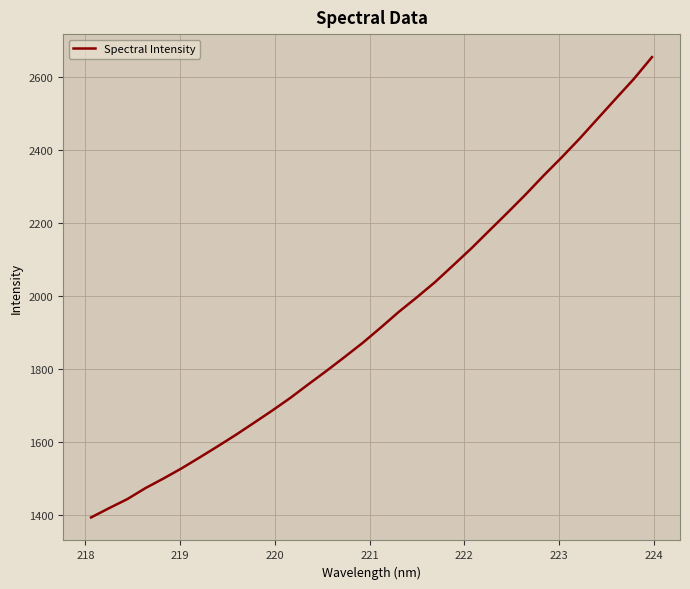

What is the difference between the maximum and minimum values?

1259.5